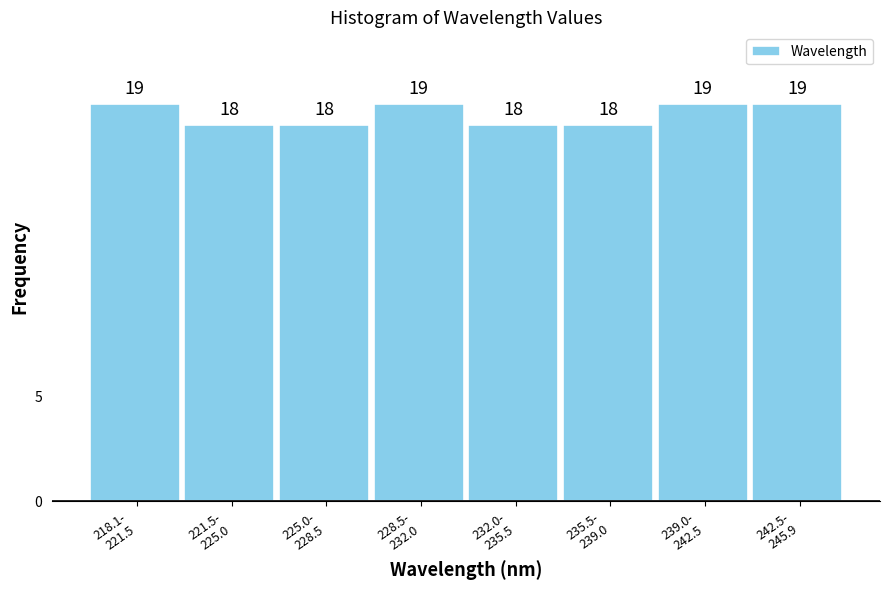

Reading right to left, list all the values displayed in this chart.

19	19	18	18	19	18	18	19